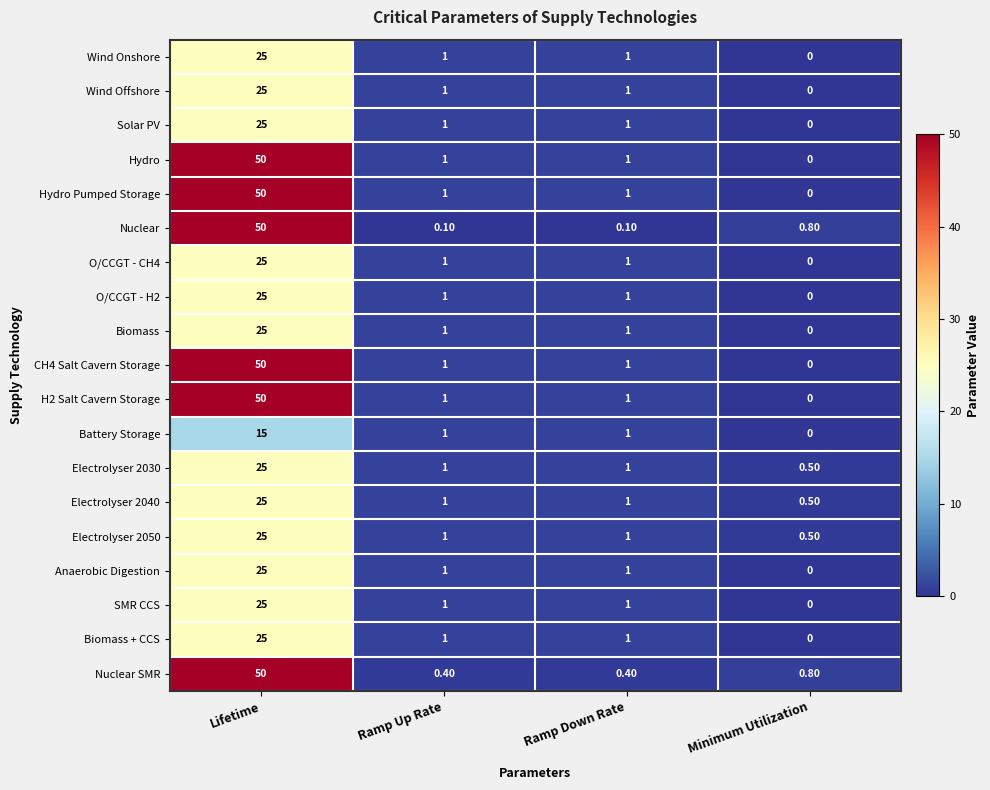

At which category is the sum across all series the highest?

Lifetime